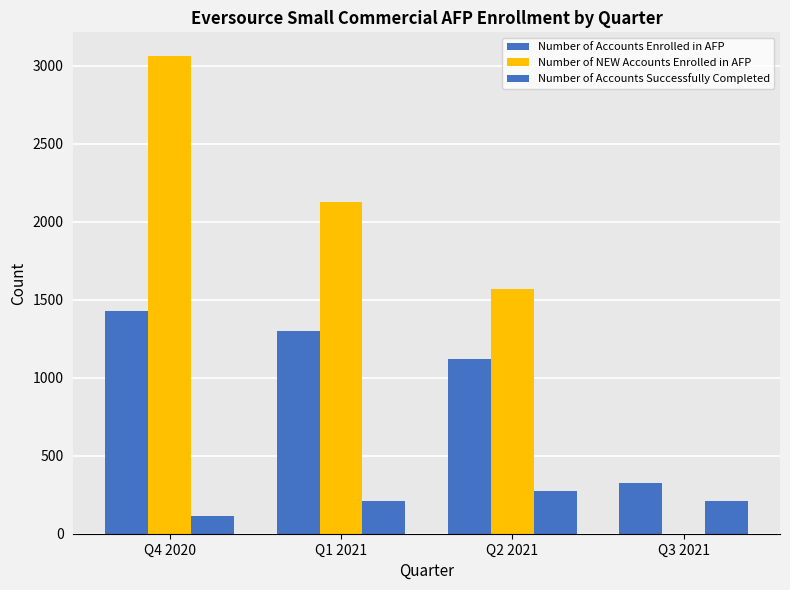

How many series are shown in this chart?

3